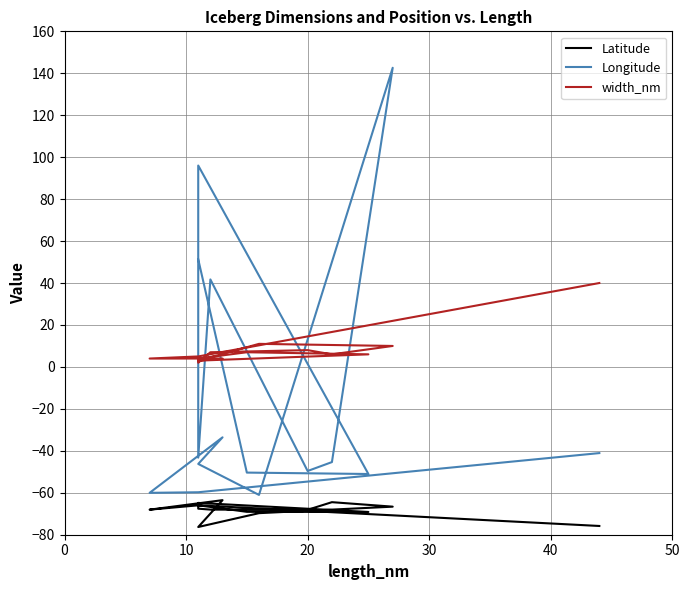

True or false: Latitude and width_nm intersect in this chart.

False